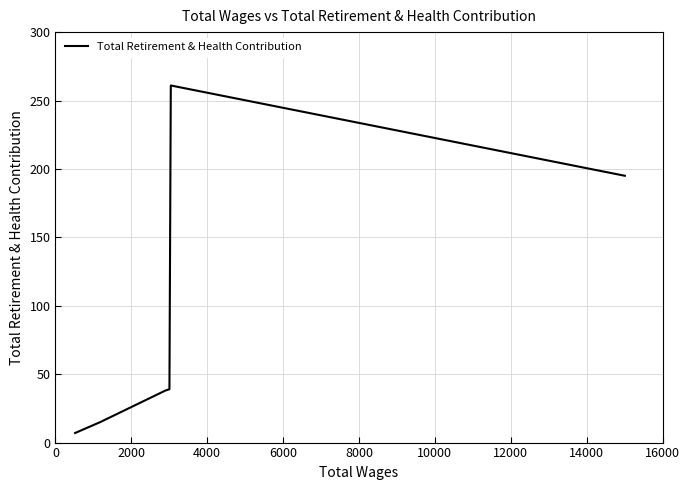

What is the difference between the maximum and second lowest values?

246